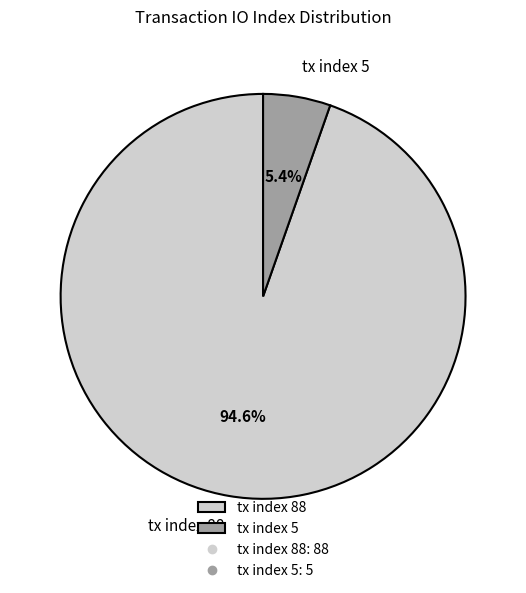

What is the total percentage of tx index 88 and tx index 5?

100.0%